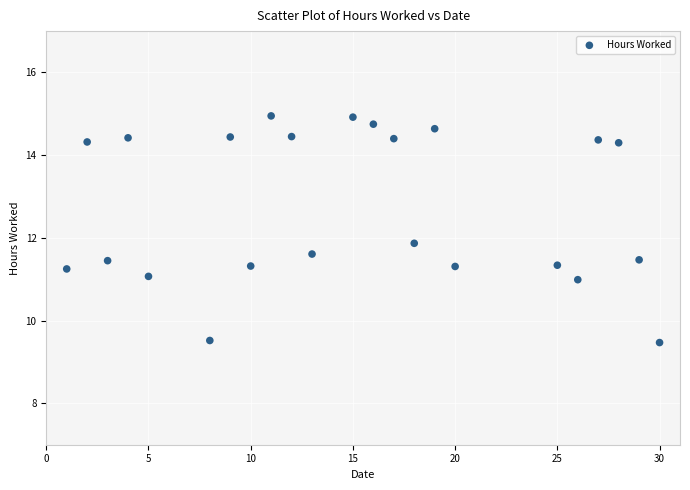

What is the range of X values (max minus min)?

29.0